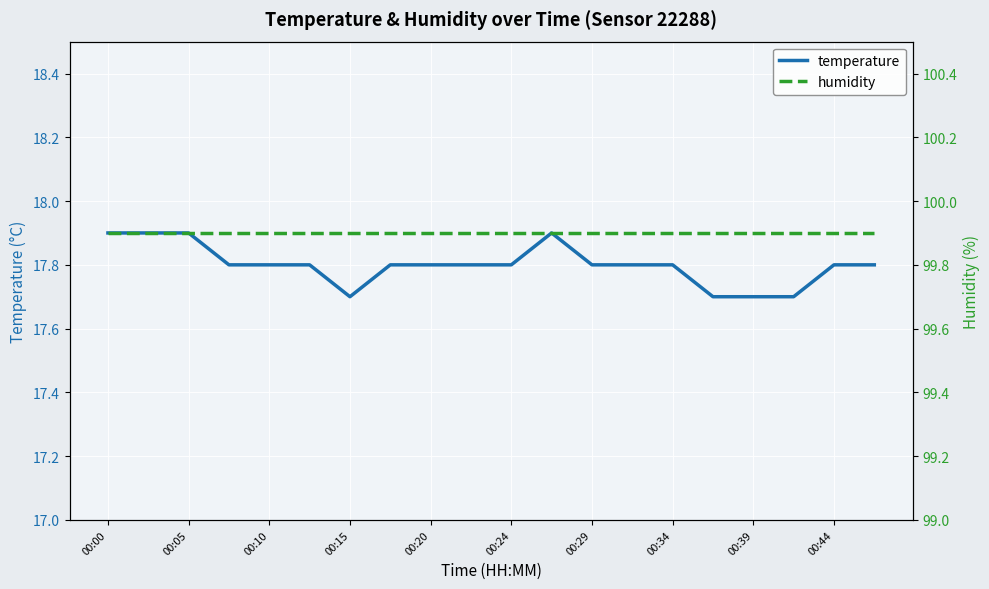

The value of temperature at 00:24 is 5.3. True or false?

False